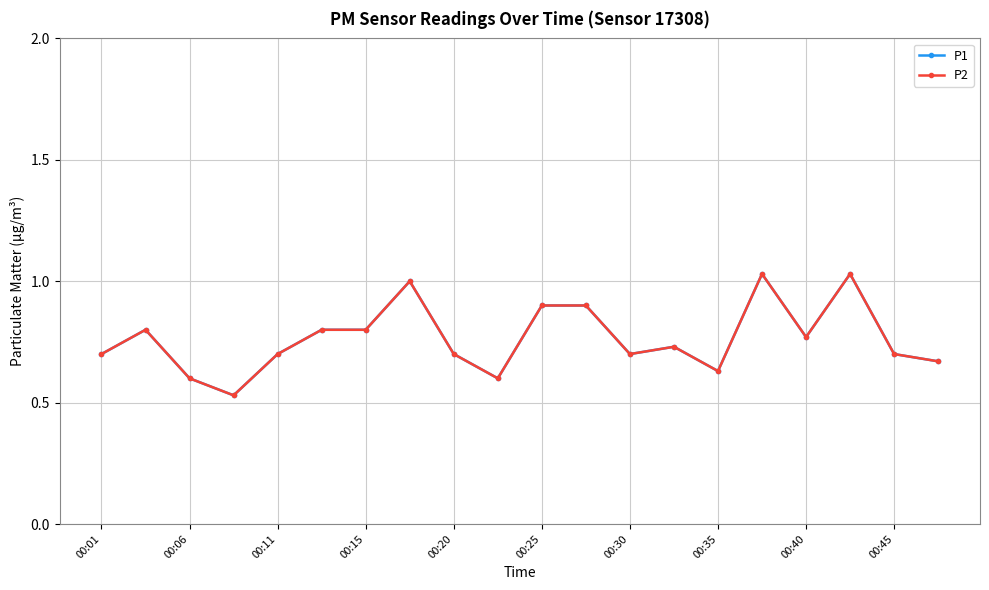

Does the chart have visible grid lines?

Yes